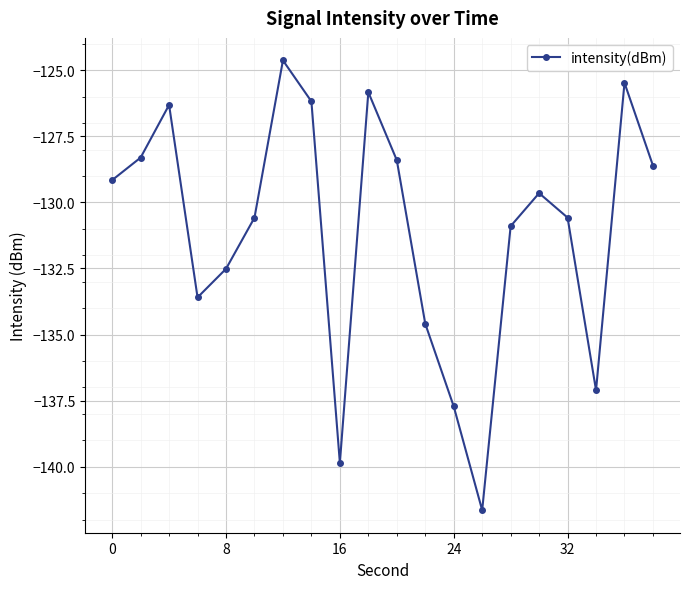

What is the greatest value displayed?

-124.6